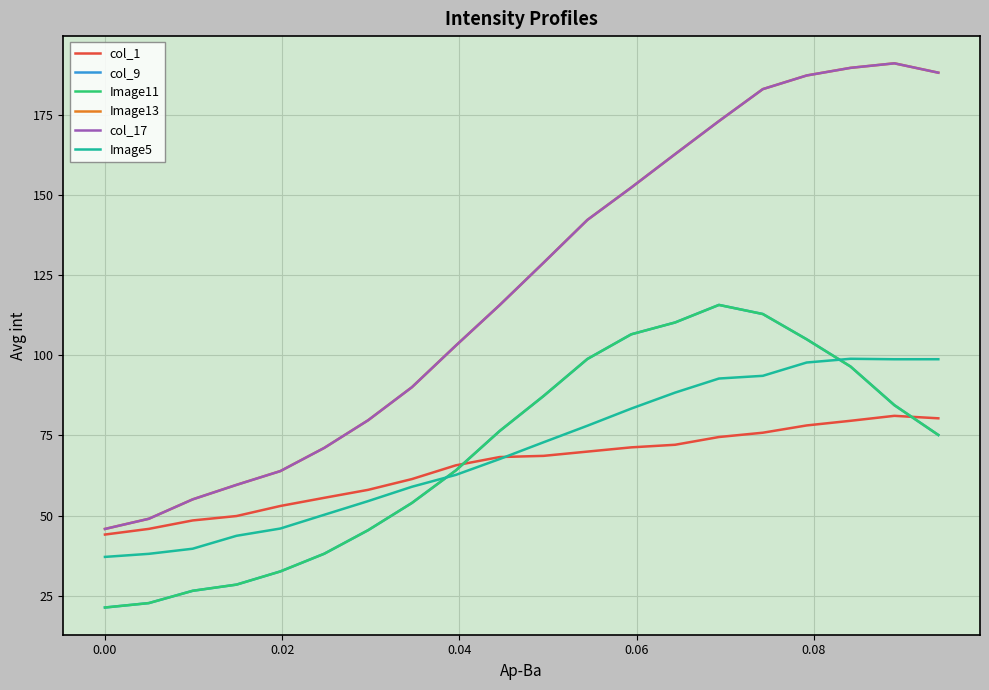

How many lines are shown in the chart?

6